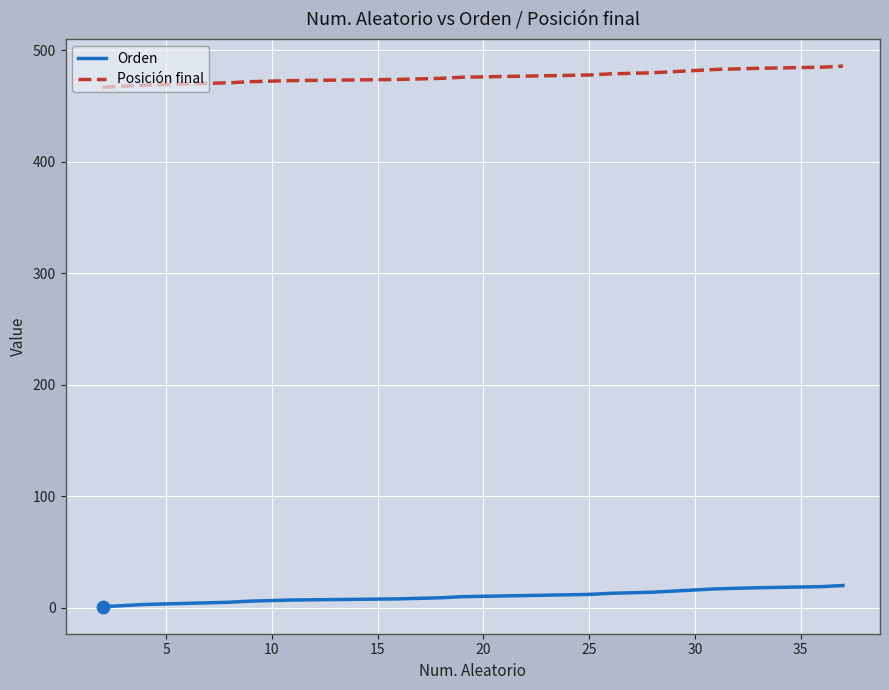

What are all the series names shown in the legend?

Orden, Posición final